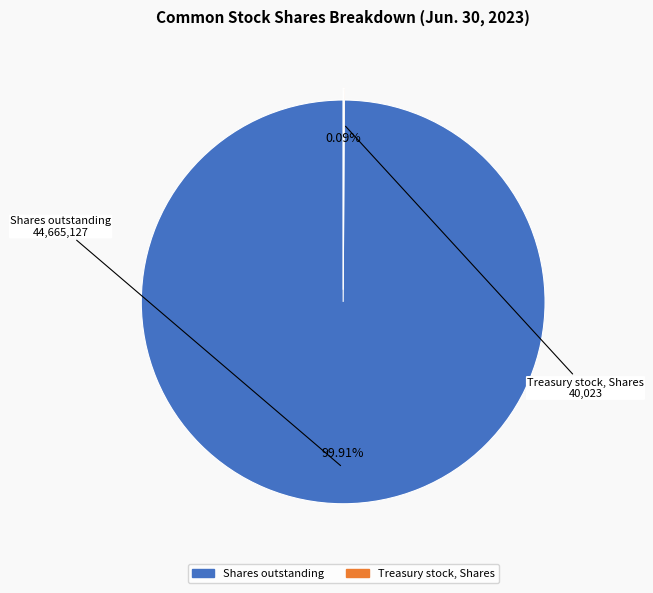

Which slice is the largest?

Shares outstanding